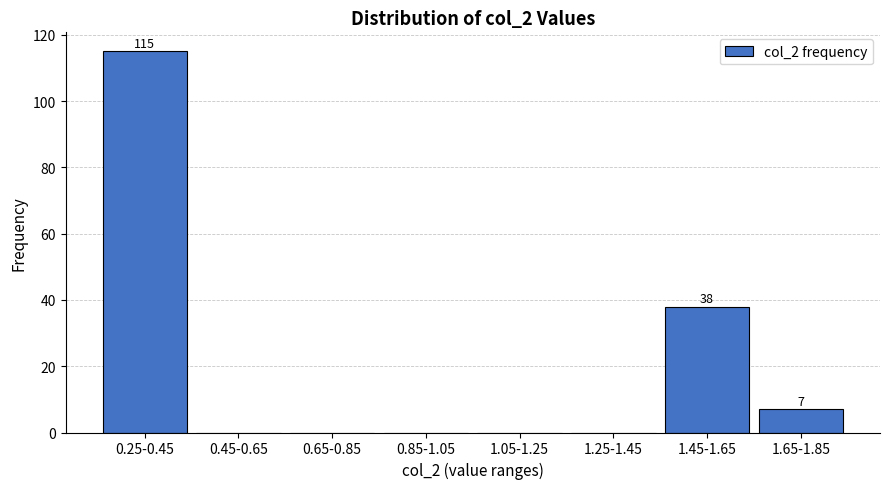

Reading left to right, list all the values displayed in this chart.

0.25-0.45=115	0.45-0.65=0	0.65-0.85=0	0.85-1.05=0	1.05-1.25=0	1.25-1.45=0	1.45-1.65=38	1.65-1.85=7